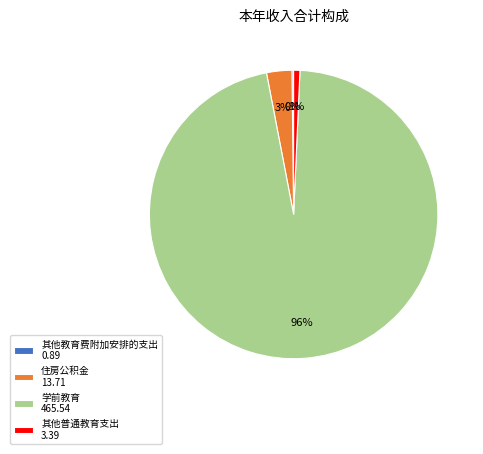

Does 住房公积金 13.71 represent more than half of the total?

No